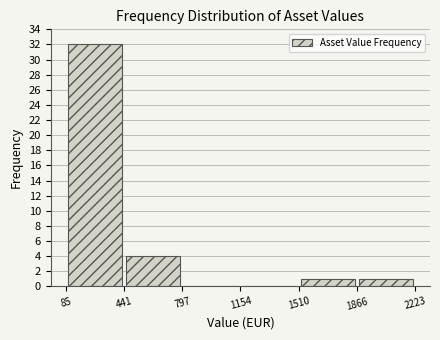

Reading left to right, list every bar in this chart as the range it spans on the x-axis followed by its height. The values are not printed on the chart, so give them approximately, as read against the axis.

85 to 441: 32
441 to 797: 4
797 to 1154: 0
1154 to 1510: 0
1510 to 1866: 1
1866 to 2223: 1